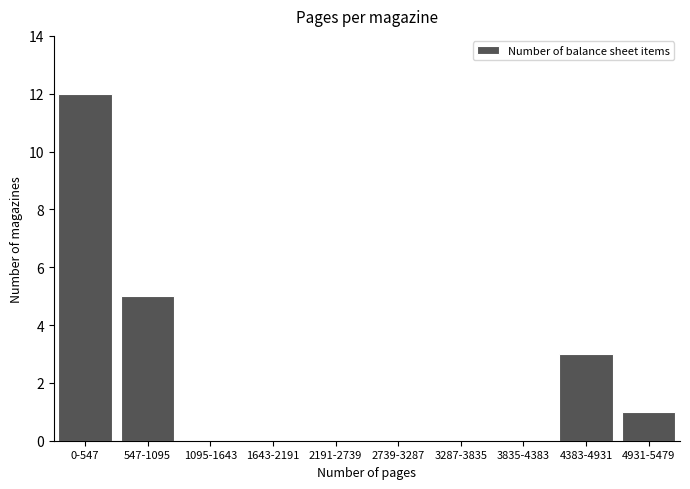

Reading left to right, what are all the values shown in this chart?

0-547=12	547-1095=5	1095-1643=0	1643-2191=0	2191-2739=0	2739-3287=0	3287-3835=0	3835-4383=0	4383-4931=3	4931-5479=1